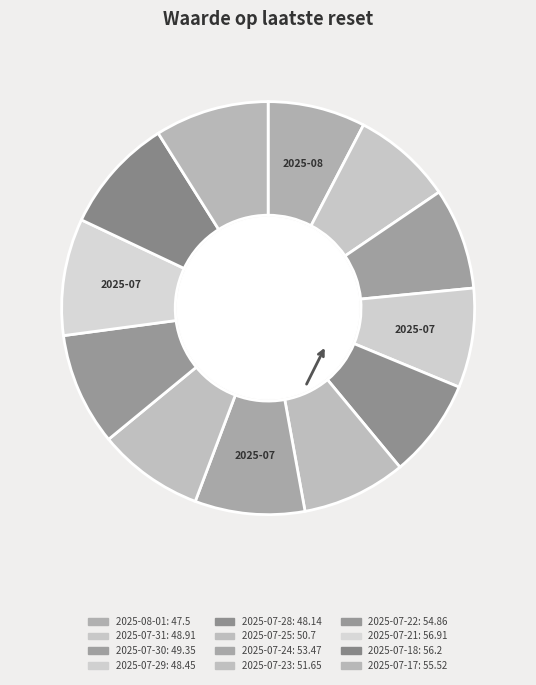

Count the number of slices in the pie.

12